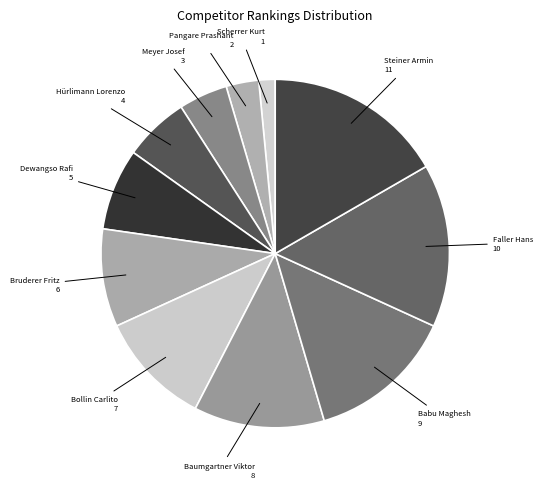

The Bollin Carlito slice represents 11% of the pie. True or false?

True